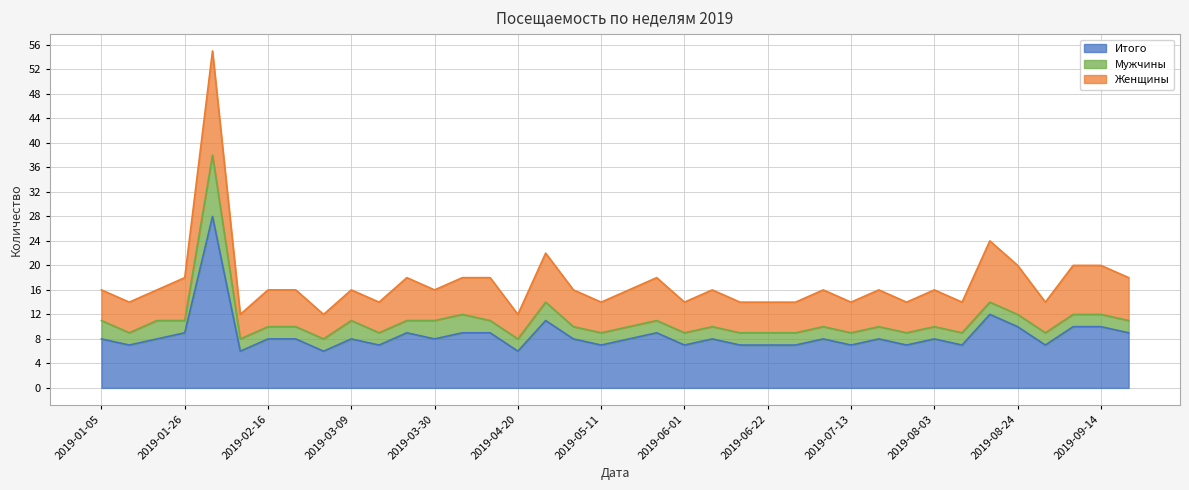

The value of Итого at 2019-04-20 is 3. True or false?

False